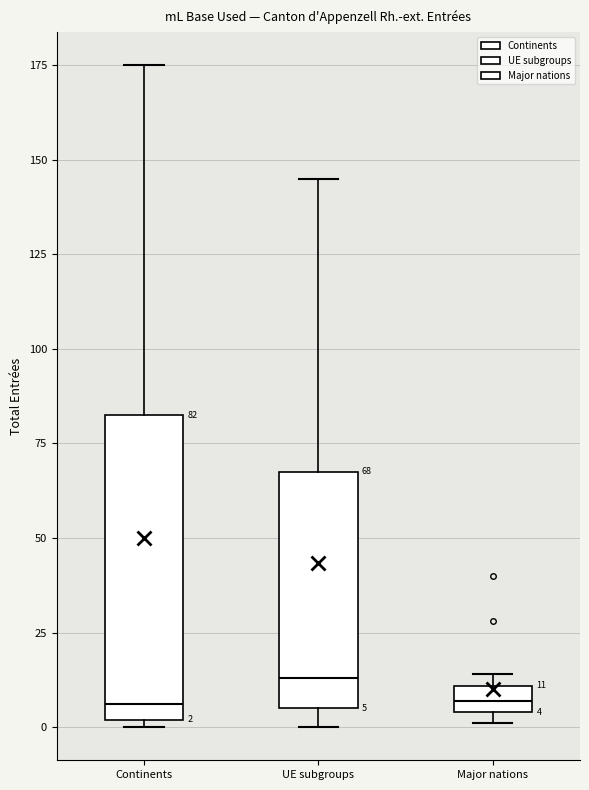

Comparing the boxes themselves (not the whiskers), which one is the tallest?

Continents